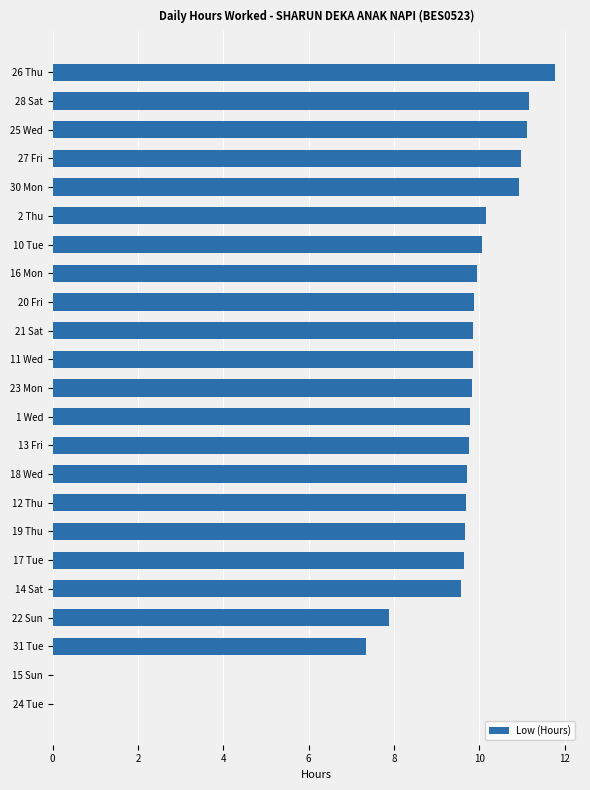

Is it true that the value at 18 Wed is 3.7?

False